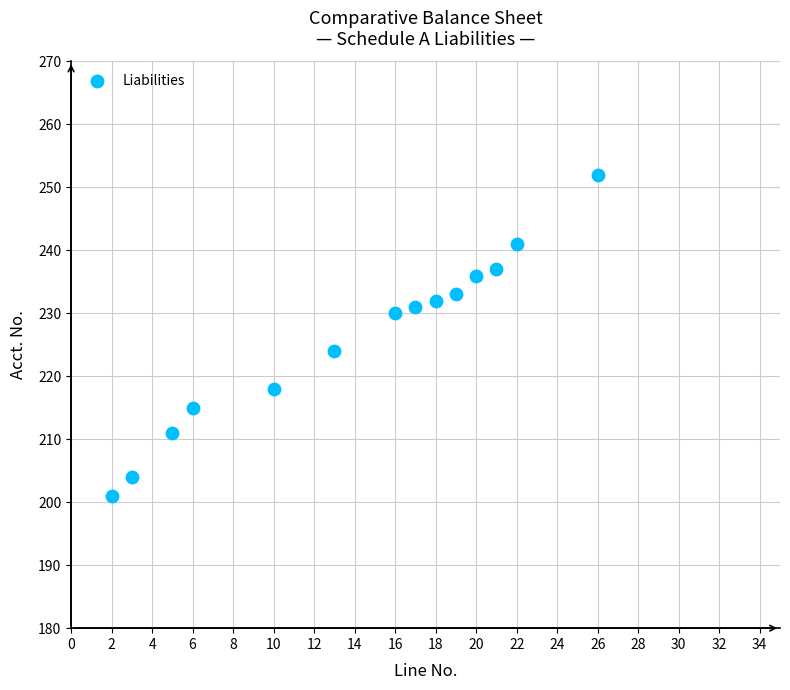

What Y value in the scatter plot is closest to 226?

224